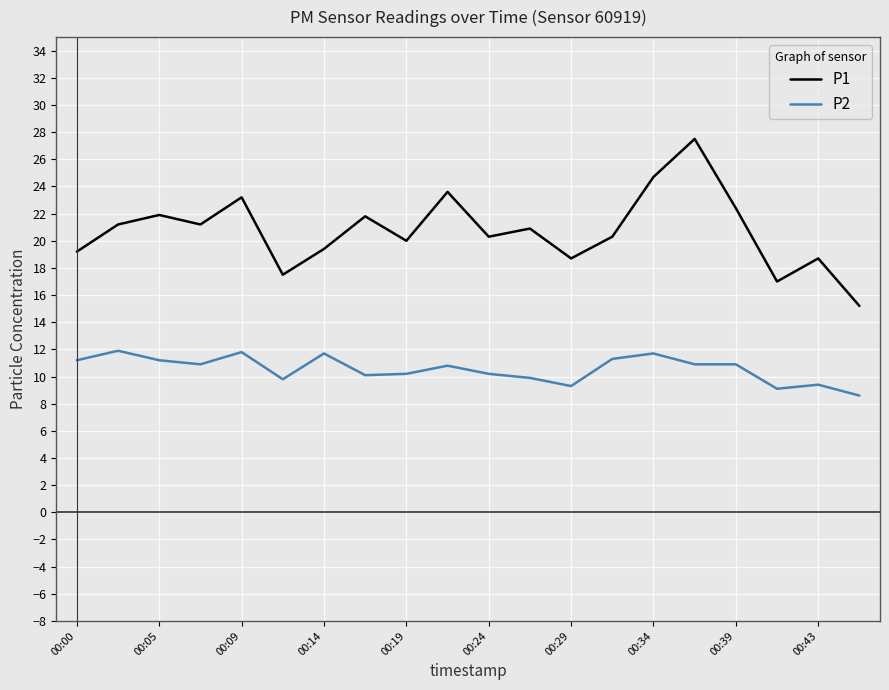

What is the difference between the maximum and minimum values in the P2 series?

3.3